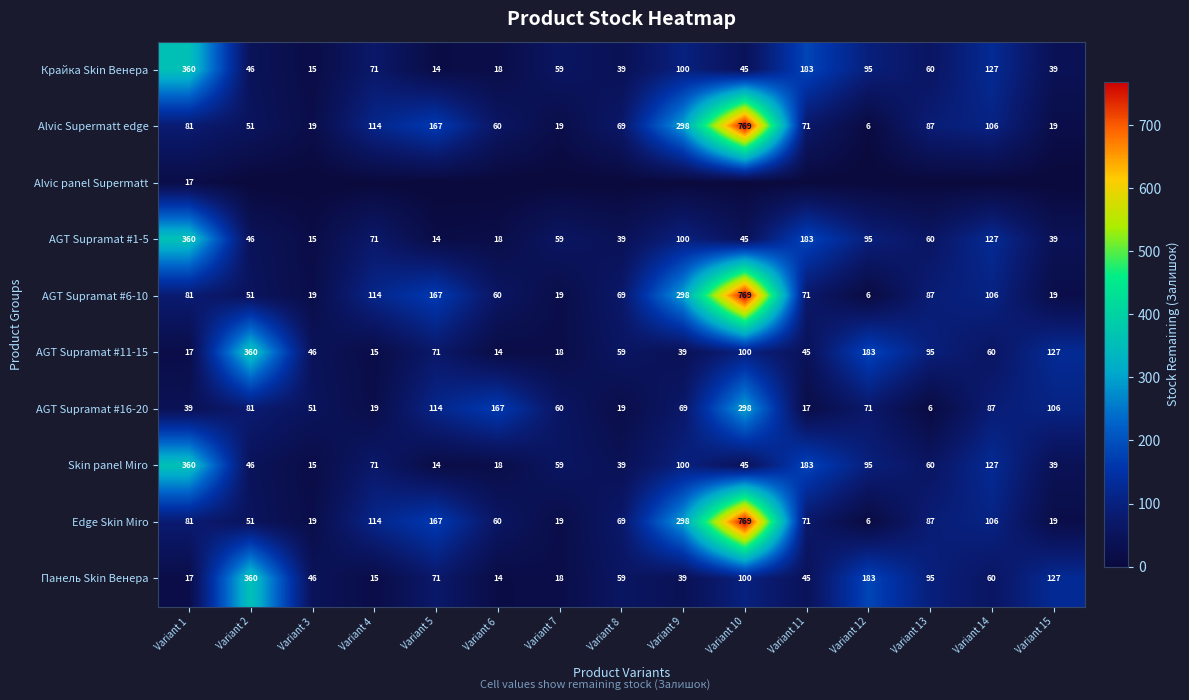

What is the difference between the AGT Supramat #16-20 values at Variant 2 and Variant 1?

42